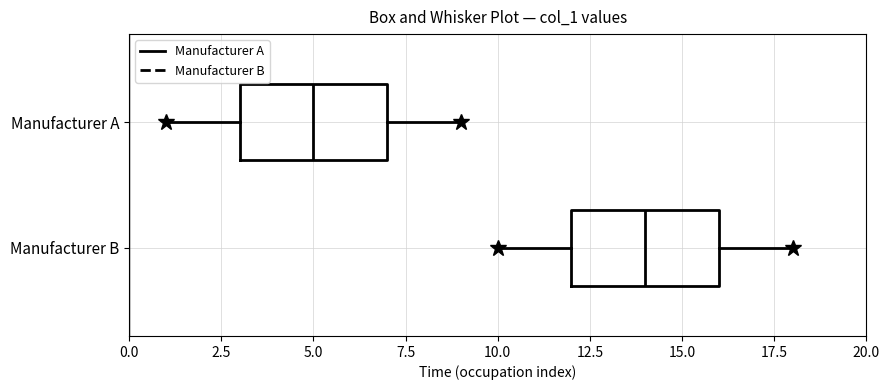

Reading bottom to top, transcribe this box plot: for each box, give where its median line is, the range the box spans, and where its two whiskers end, as read against the x-axis. The values are not printed on the chart, so give them approximately, as read against the axis.

Manufacturer B: median 14, box 12 to 16, whiskers 10 to 18
Manufacturer A: median 5, box 3 to 7, whiskers 1 to 9